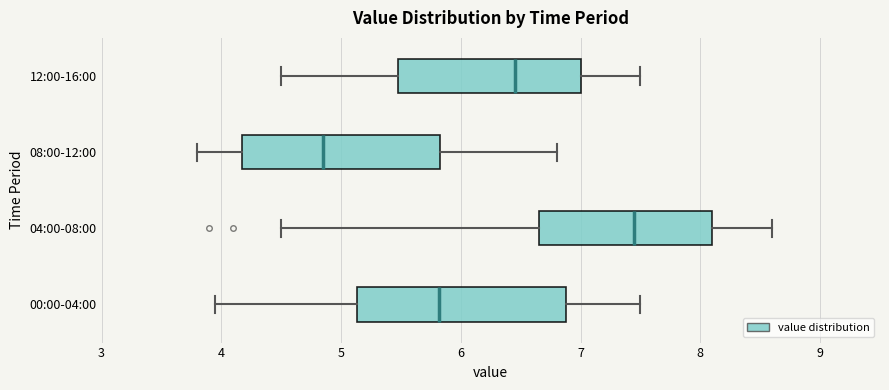

Which box's median line is the furthest to the right?

04:00-08:00